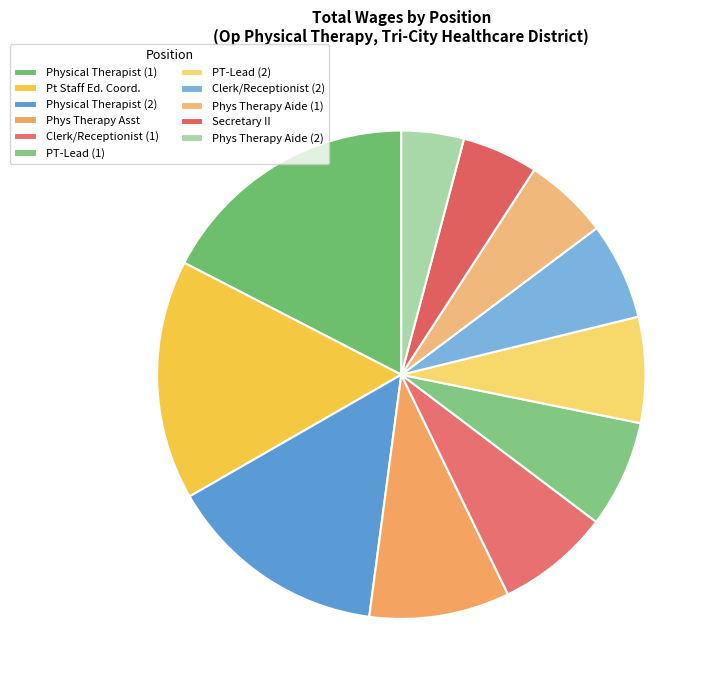

How many segments does this pie chart have?

11